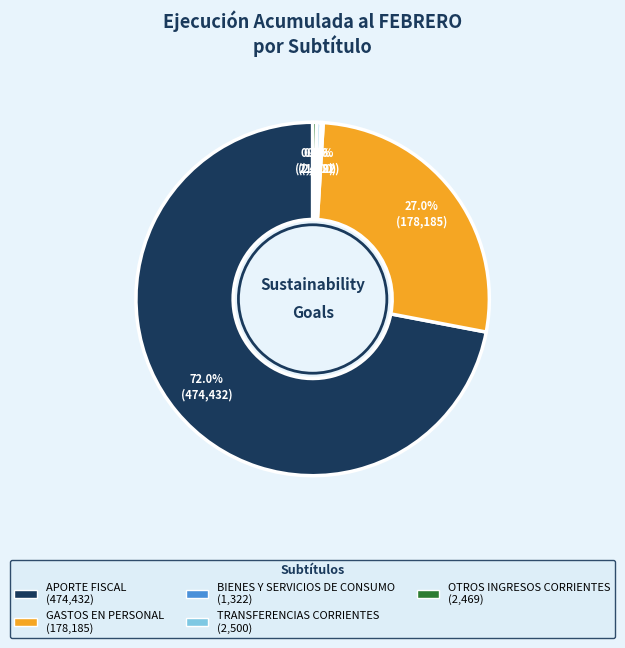

Which has a higher value, GASTOS EN PERSONAL or APORTE FISCAL?

APORTE FISCAL